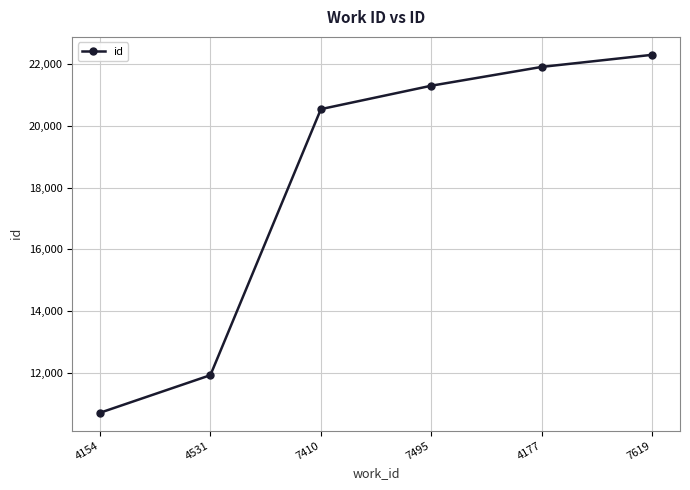

Reading left to right, what are all the values shown in this chart?

10696	11916	20542	21302	21912	22304